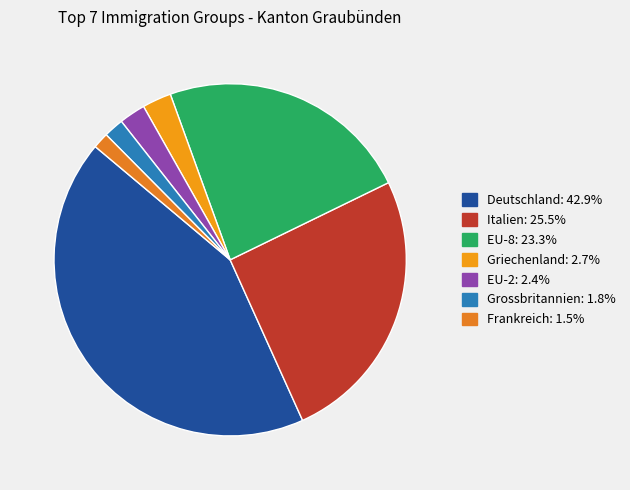

To the nearest percent, what is the combined percentage of Deutschland and EU-2?

45%